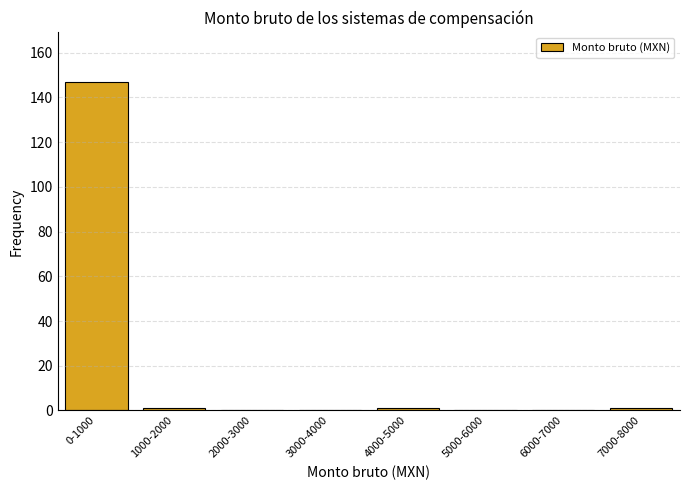

Reading right to left, what are all the values shown in this chart?

7000-8000=1	6000-7000=0	5000-6000=0	4000-5000=1	3000-4000=0	2000-3000=0	1000-2000=1	0-1000=147